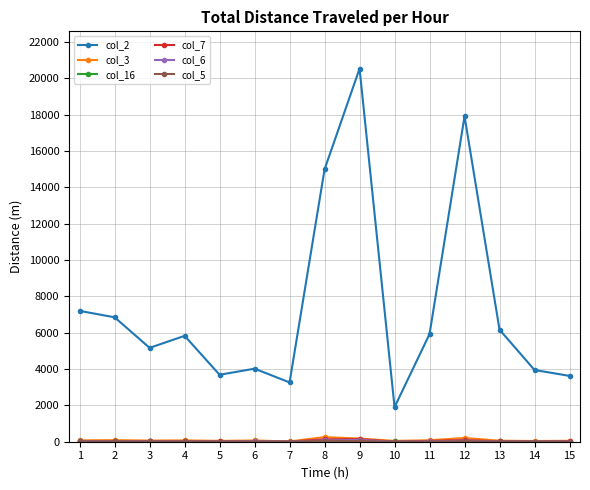

The value of col_2 at 15 is 2059.4. True or false?

False